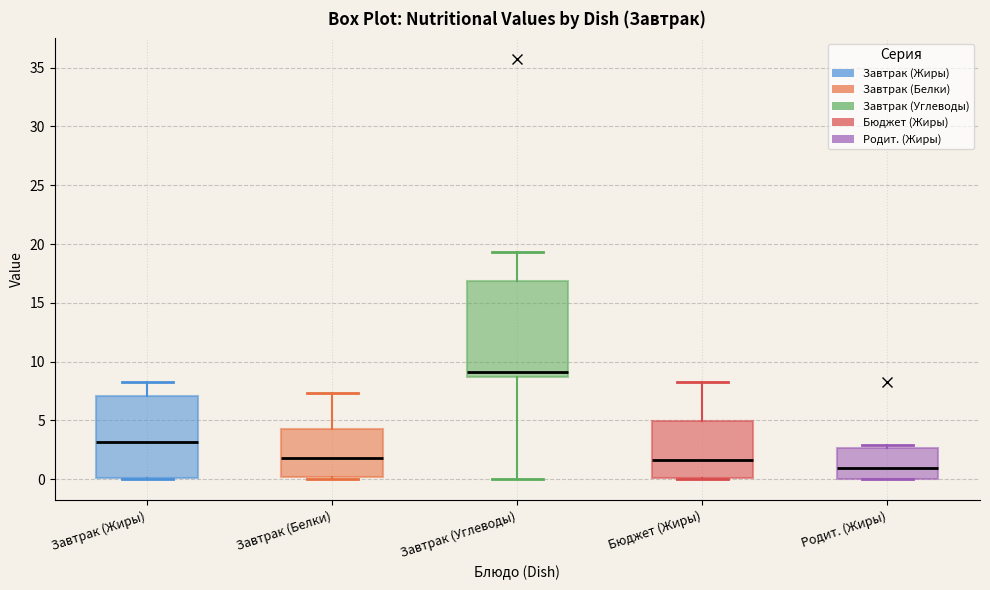

Where does the upper whisker of the box for Бюджет (Жиры) end on the y-axis? The values are not printed on the chart, so give them approximately, as read against the axis.

8.5